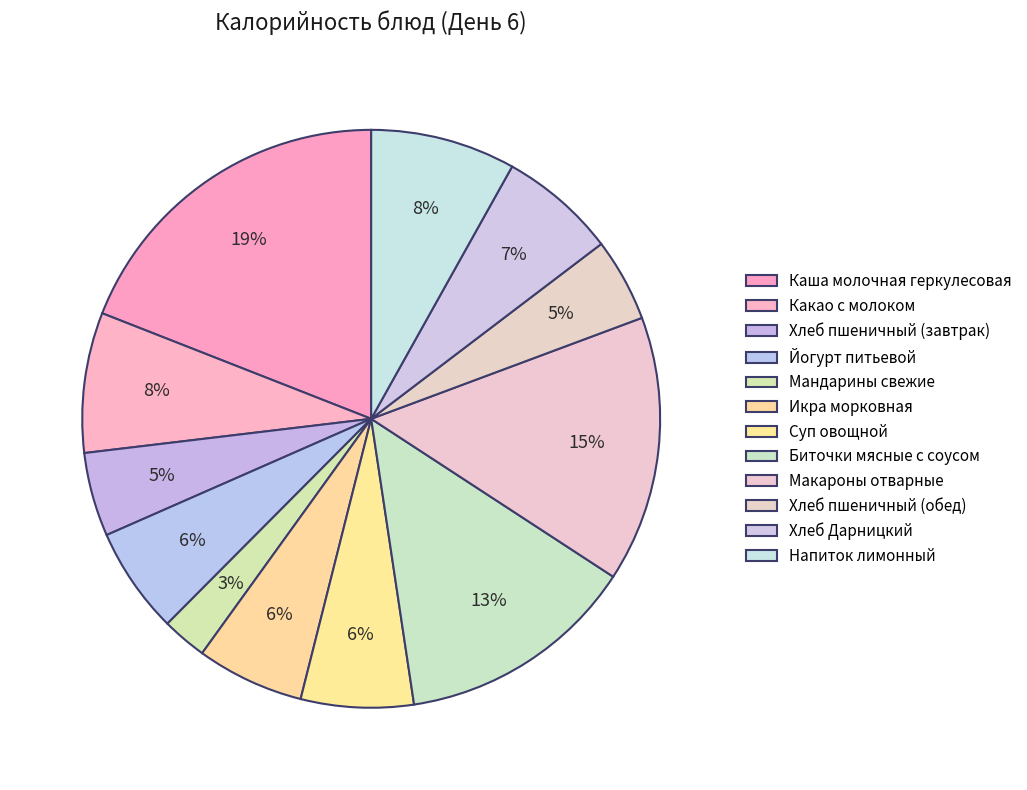

What is the largest slice in the pie chart?

Каша молочная геркулесовая